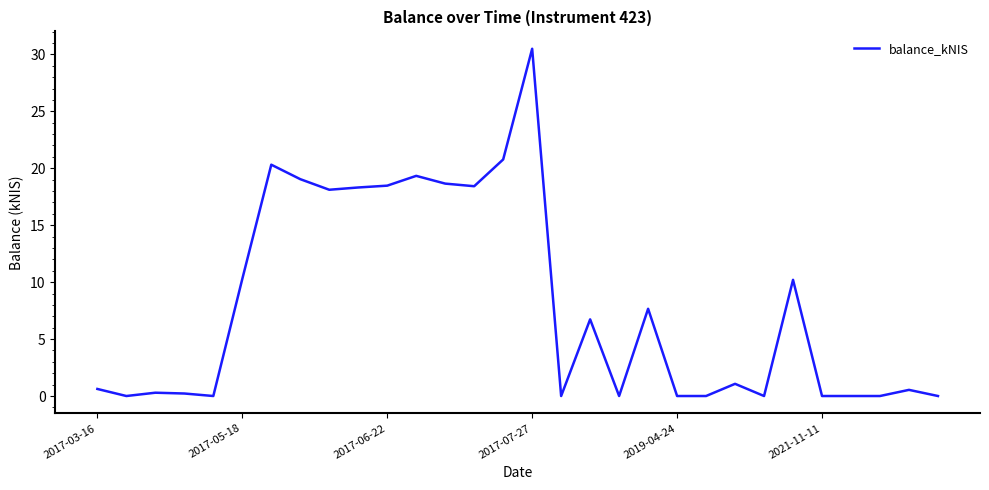

What is the difference between the maximum and minimum values?

30.5